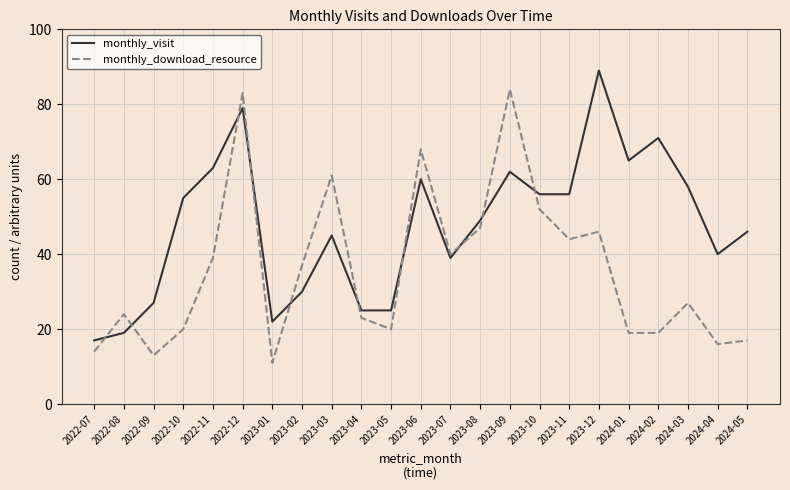

At which category does monthly_visit reach its first local valley?

2023-01